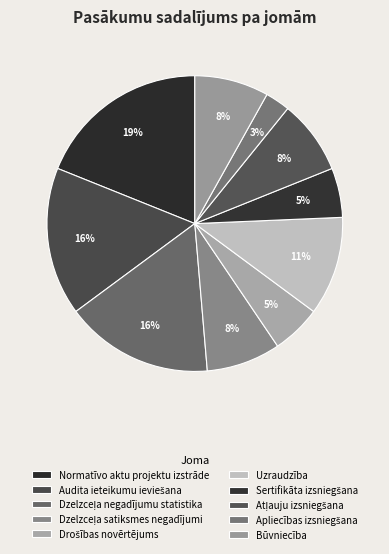

How many slices are in this pie chart?

10